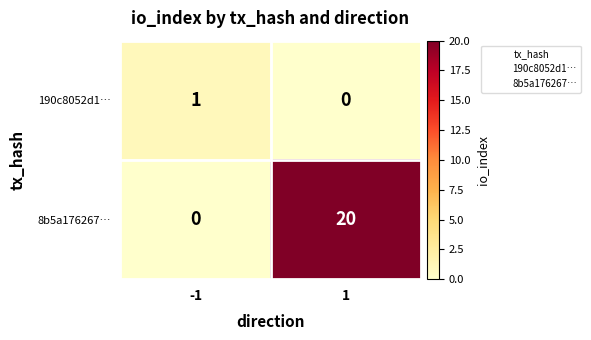

At which category is the sum across all series the highest?

1